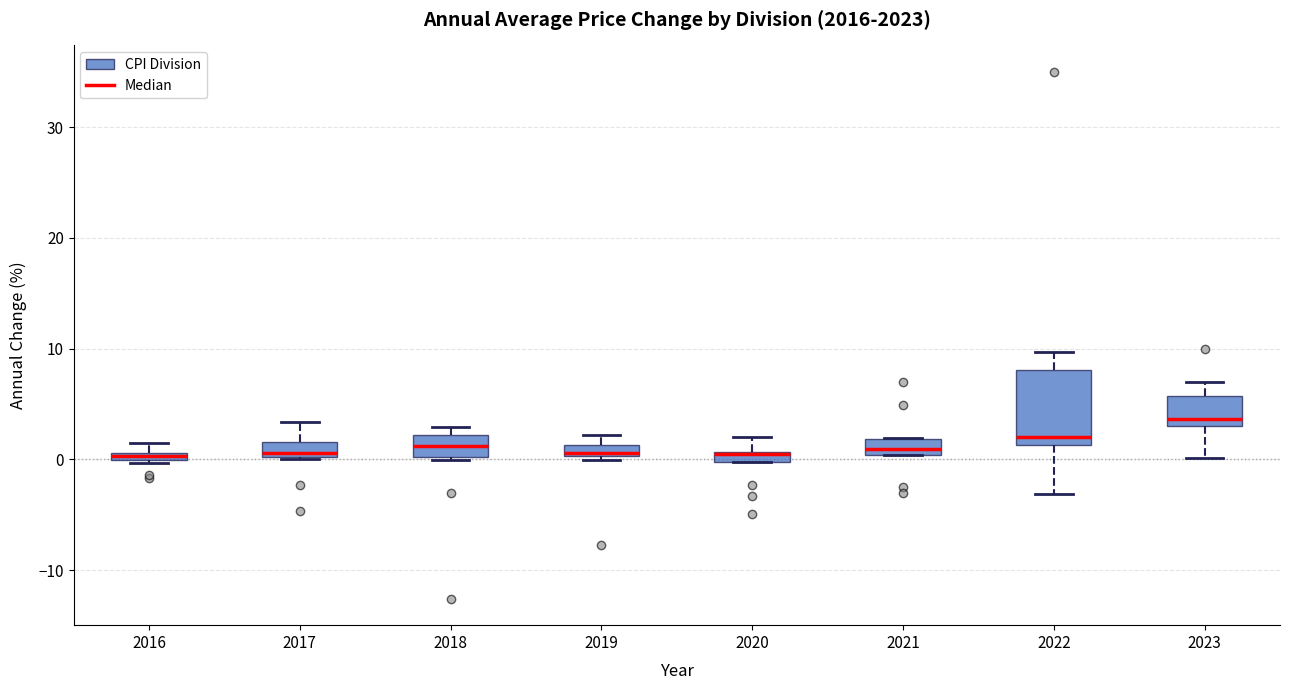

Where is the upper edge of the box at x = 2020 on the y-axis? The values are not printed on the chart, so give them approximately, as read against the axis.

1